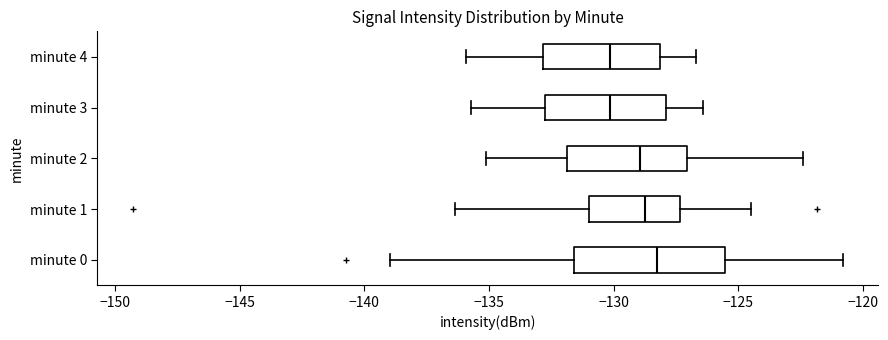

Where is the left edge of the box for minute 4 on the x-axis? The values are not printed on the chart, so give them approximately, as read against the axis.

-133.0